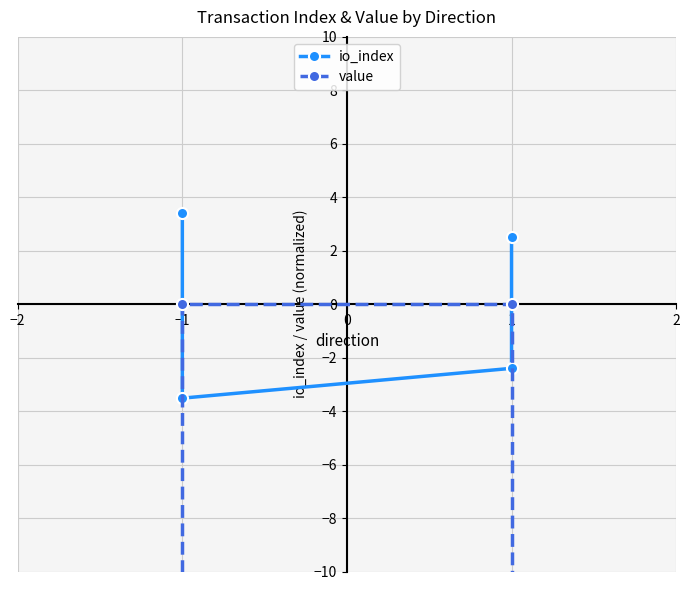

Is the value of io_index at 1 greater than the value of value at −1?

Yes